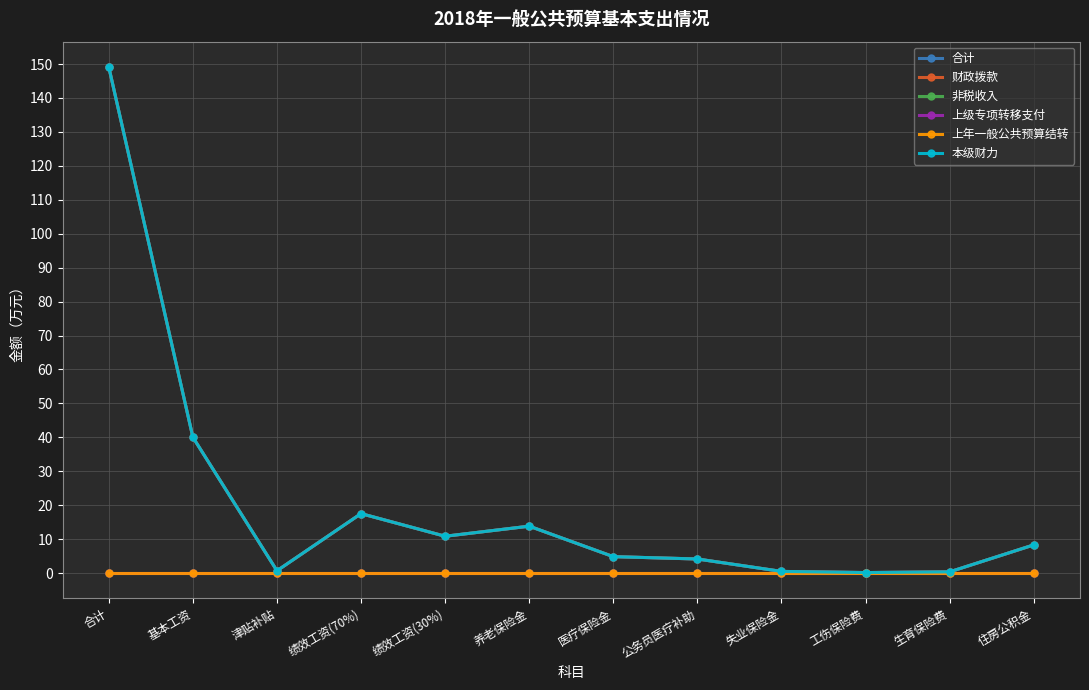

Does the chart have visible grid lines?

Yes